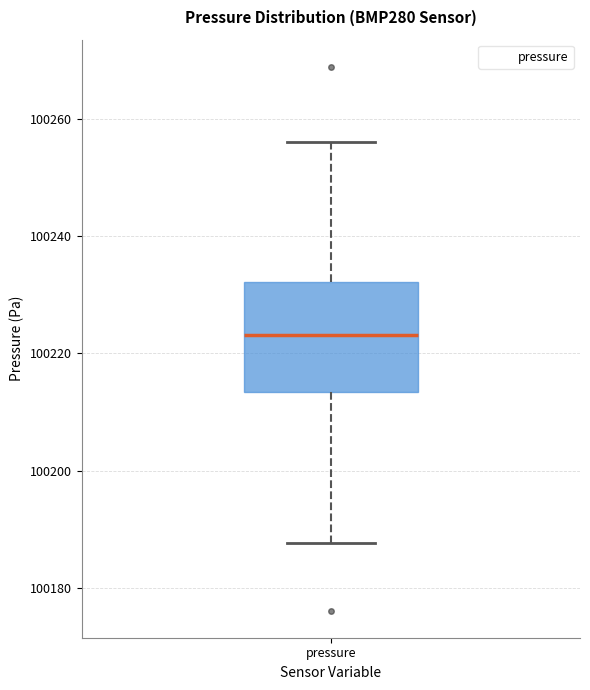

Where is the lower edge of the box for pressure on the y-axis? The values are not printed on the chart, so give them approximately, as read against the axis.

100214